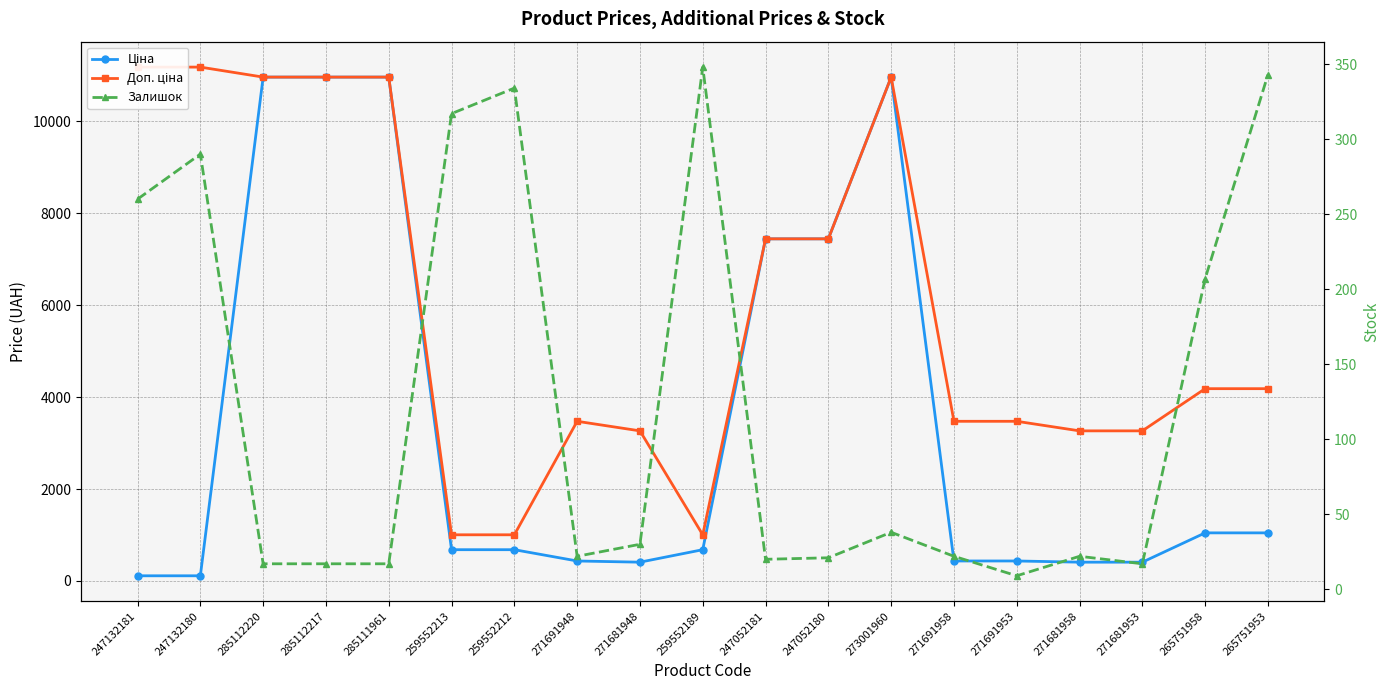

What are all the series names shown in the legend?

Ціна, Доп. ціна, Залишок